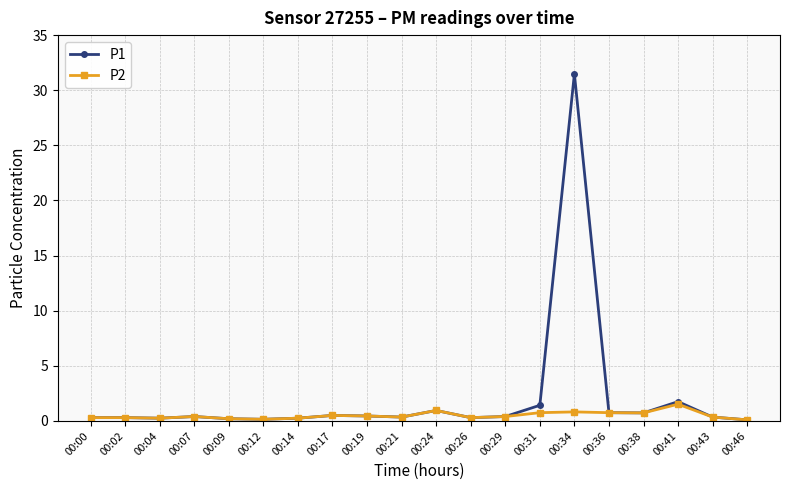

Count the number of categories in the chart.

20